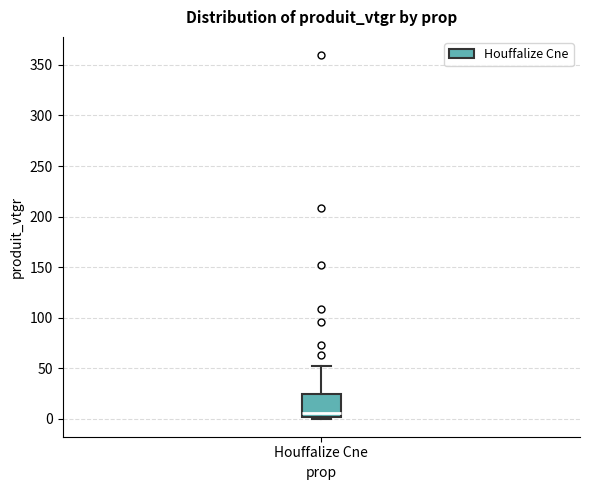

Where is the lower edge of the box for Houffalize Cne on the y-axis? The values are not printed on the chart, so give them approximately, as read against the axis.

0